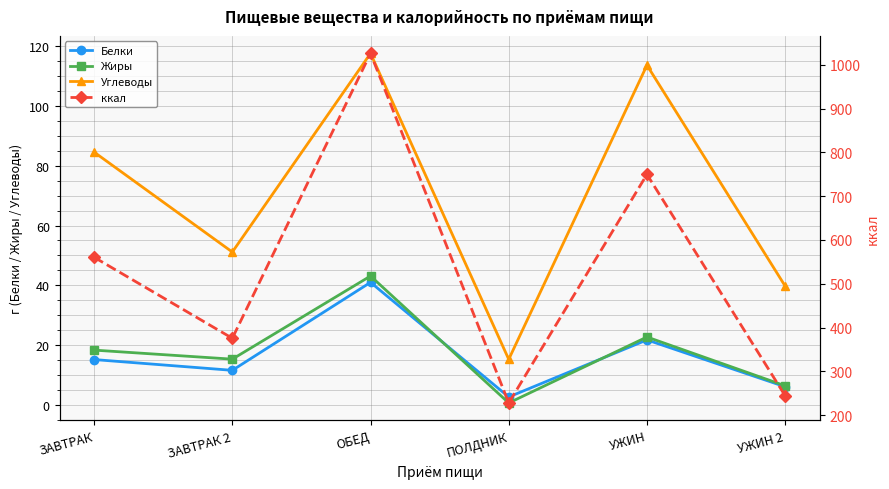

Rank the series by their maximum value, from highest to lowest.

ккал, Углеводы, Жиры, Белки